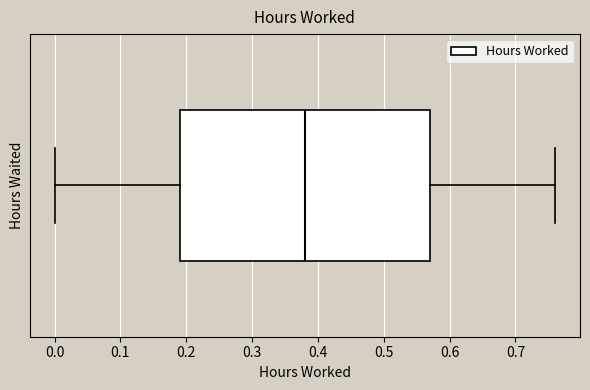

Read this box plot against the x-axis: the position of the median line, the range covered by the box, and the ends of both whiskers. The values are not printed on the chart, so give them approximately, as read against the axis.

median 0.38, box 0.19 to 0.57, whiskers 0.00 to 0.76